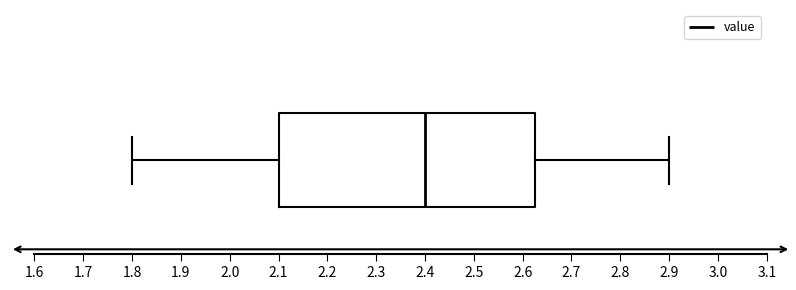

Transcribe this box plot: give where the median line is, the range the box spans, and where the two whiskers end, as read against the x-axis. The values are not printed on the chart, so give them approximately, as read against the axis.

median 2.40, box 2.10 to 2.63, whiskers 1.80 to 2.90